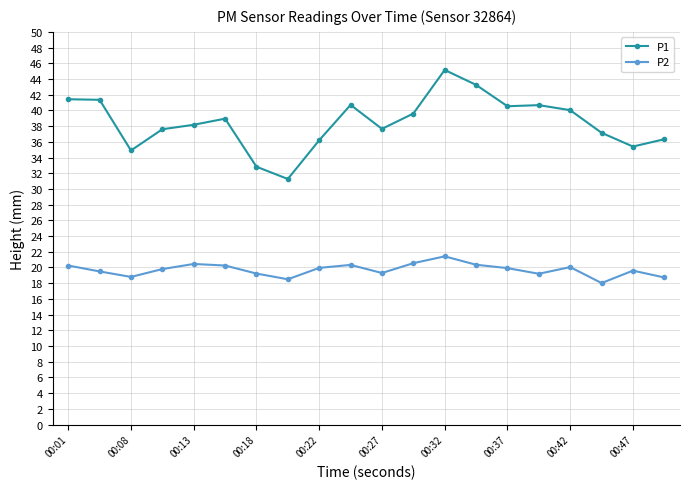

What is the difference between the maximum and minimum values in the P1 series?

13.9